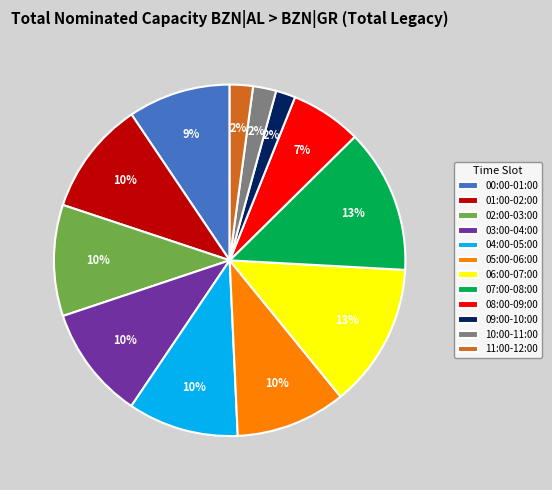

How many slices are in this pie chart?

12